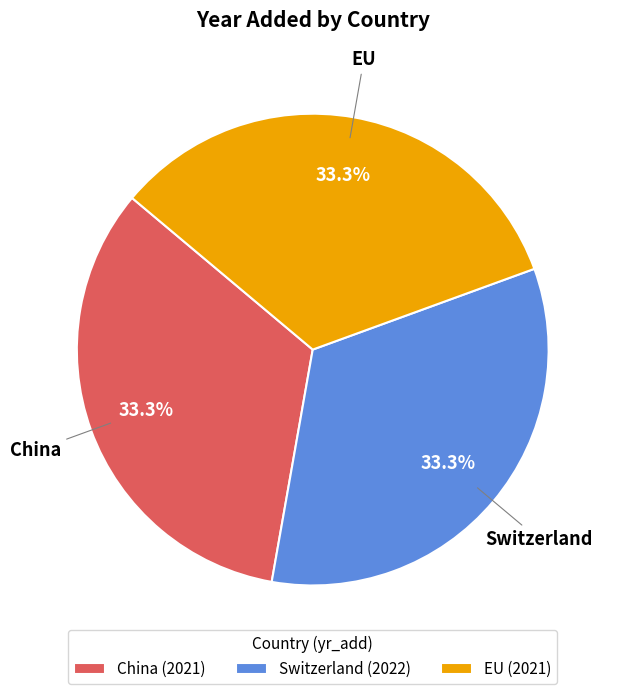

How much of the chart is everything except Switzerland?

66.7%